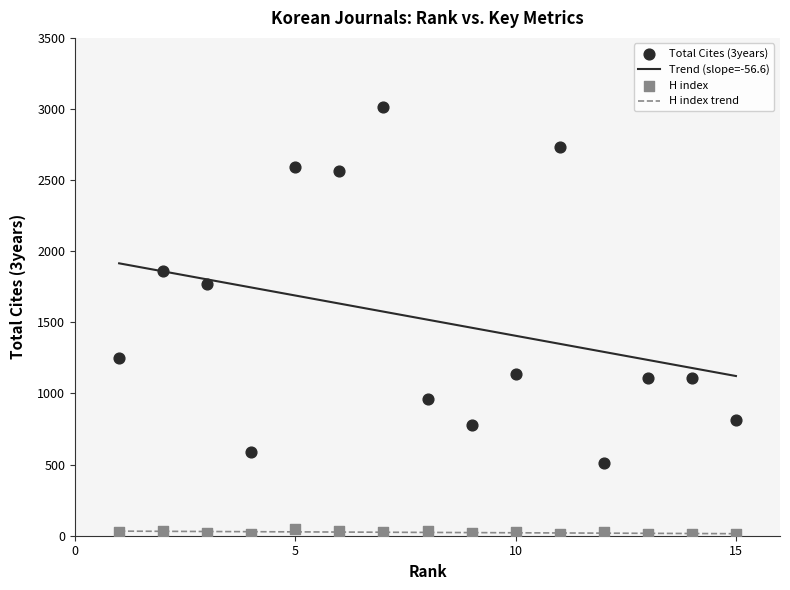

Which series reaches the minimum Y coordinate?

H index